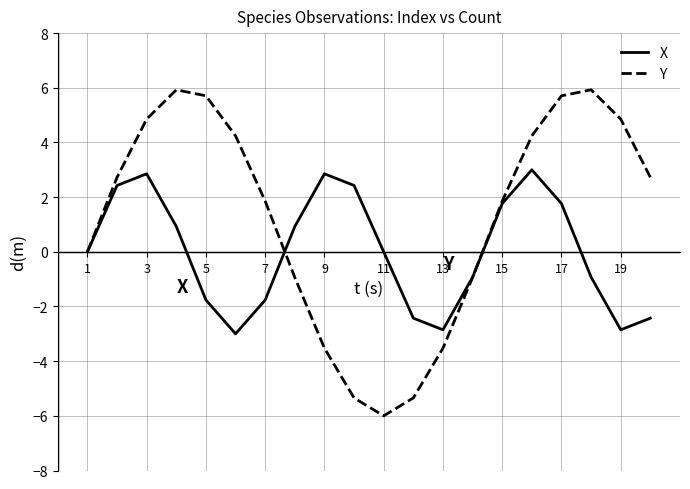

Which series has the largest range (max minus min)?

Y